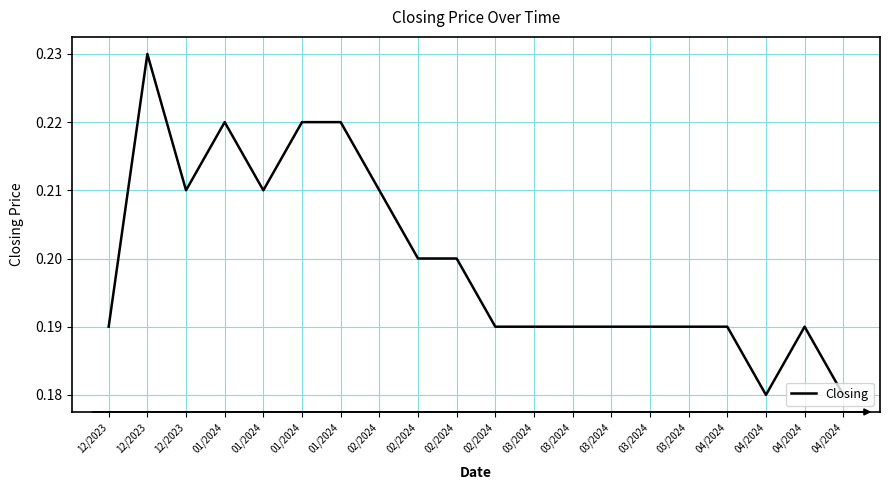

What is the greatest value displayed?

0.2